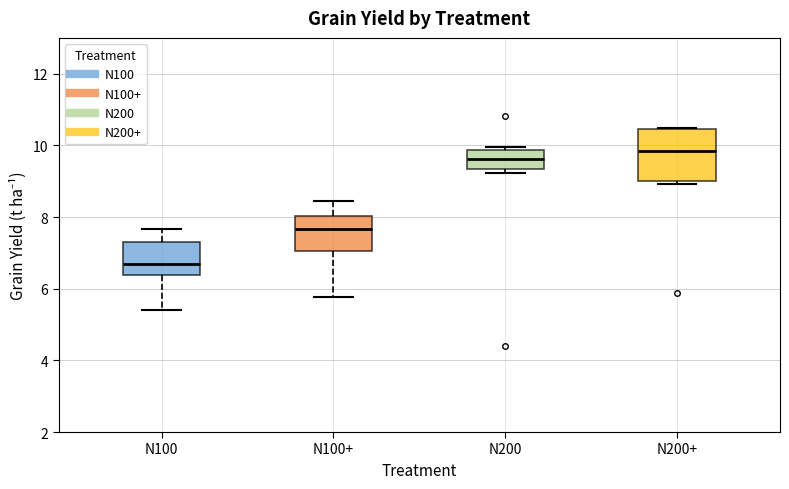

Reading left to right, transcribe this box plot: for each box, give where its median line is, the range the box spans, and where its two whiskers end, as read against the y-axis. The values are not printed on the chart, so give them approximately, as read against the axis.

N100: median 6.8, box 6.4 to 7.4, whiskers 5.4 to 7.6
N100+: median 7.6, box 7.0 to 8.0, whiskers 5.8 to 8.4
N200: median 9.6, box 9.4 to 9.8, whiskers 9.2 to 10.0
N200+: median 9.8, box 9.0 to 10.4, whiskers 9.0 (just below the box's lower edge) to 10.4